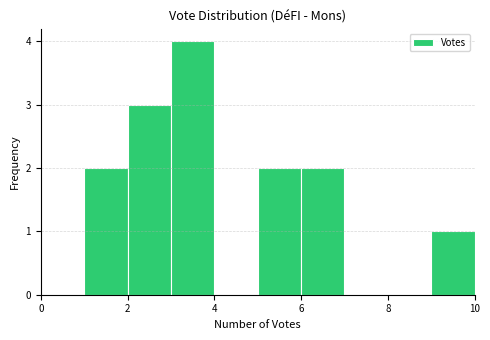

Over which range of the x-axis is the bar tallest?

3 to 4